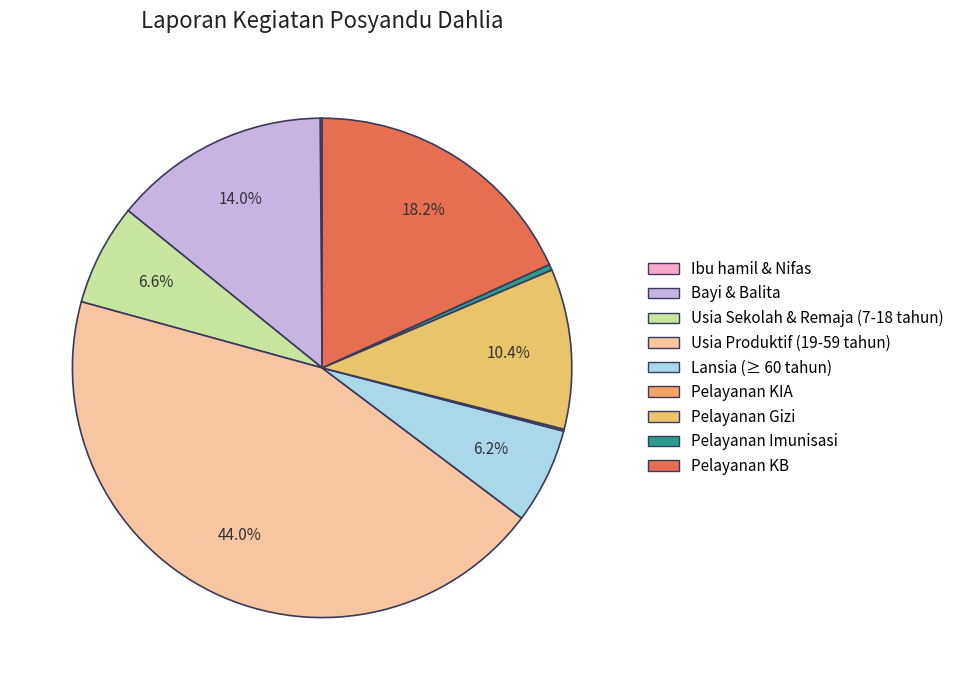

Which has a higher value, Pelayanan KIA or Pelayanan Imunisasi?

Pelayanan Imunisasi